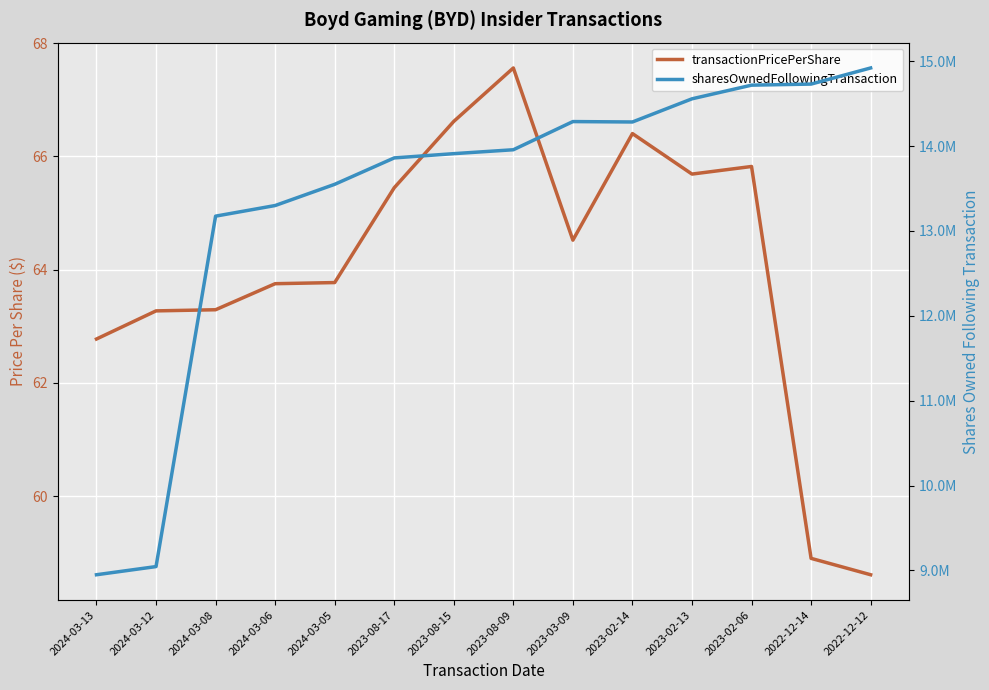

Which series changed the most between 2024-03-08 and 2023-02-06?

sharesOwnedFollowingTransaction